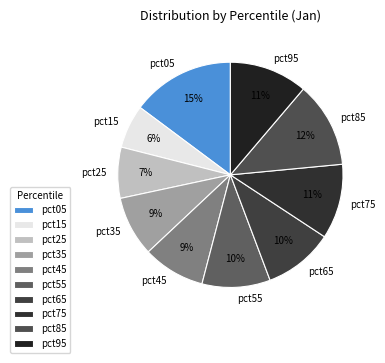

Which slice is the smallest?

pct15